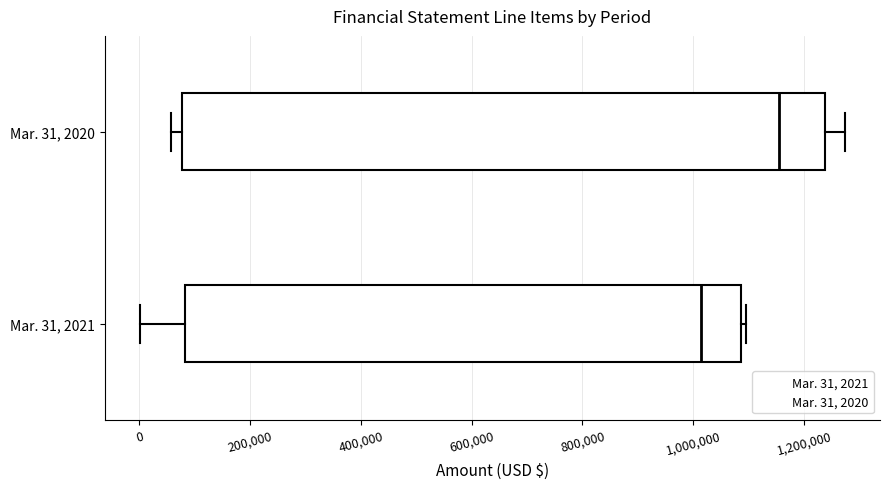

Which box's median line is the furthest to the right?

Mar. 31, 2020